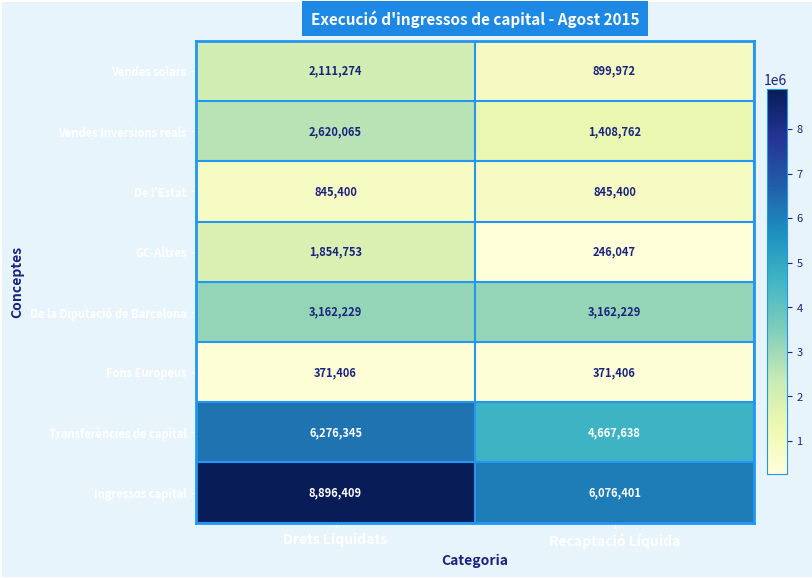

What value does the Vendes Inversions reals series have at Drets Liquidats?

2620065